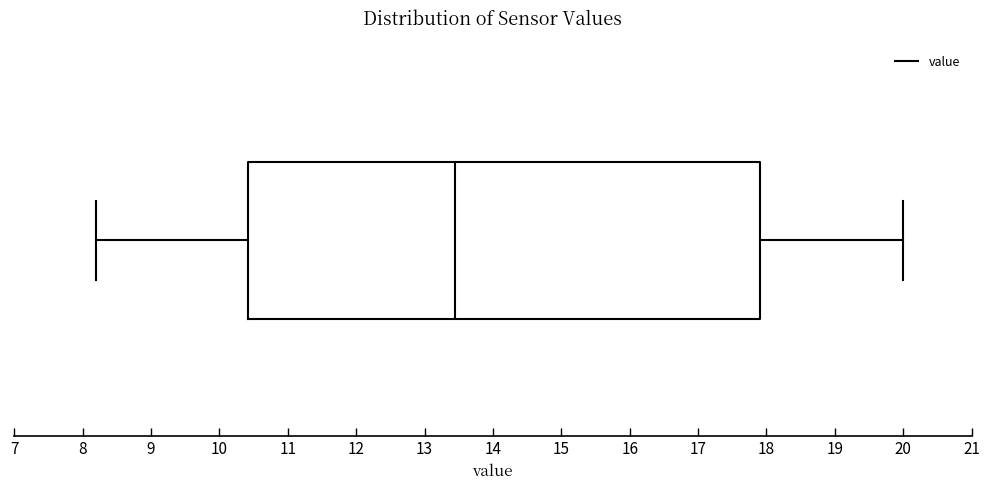

Transcribe this box plot: give where the median line is, the range the box spans, and where the two whiskers end, as read against the x-axis. The values are not printed on the chart, so give them approximately, as read against the axis.

median 13.5, box 10.4 to 17.9, whiskers 8.2 to 20.0